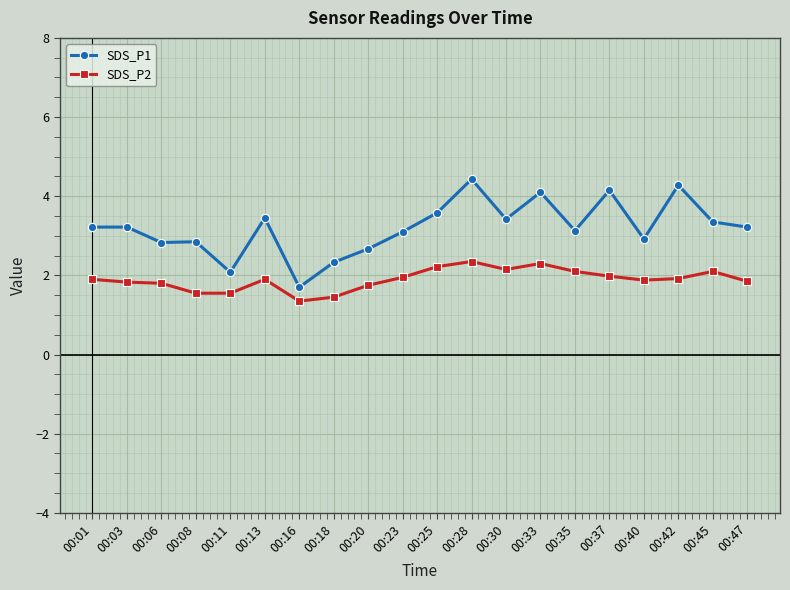

True or false: SDS_P1 and SDS_P2 cross at least once.

False